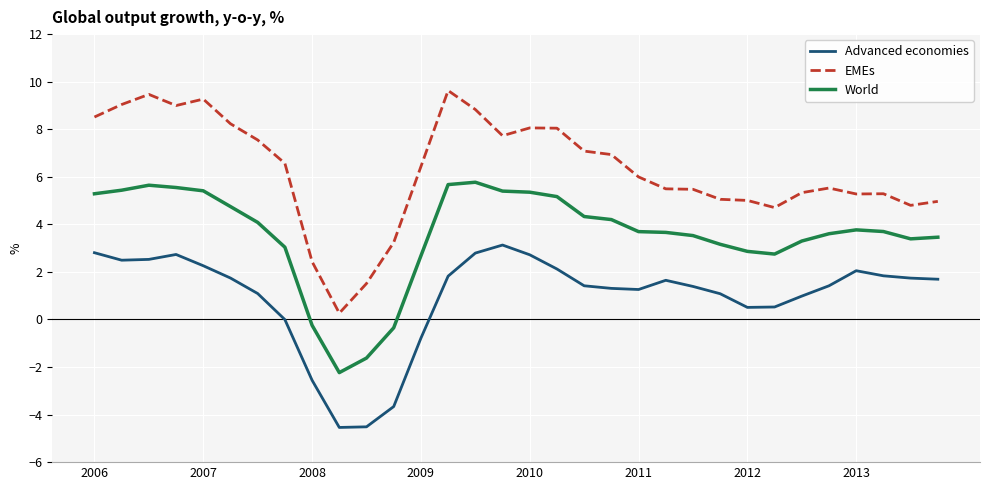

List the series in order of their overall mean, highest first.

EMEs, World, Advanced economies